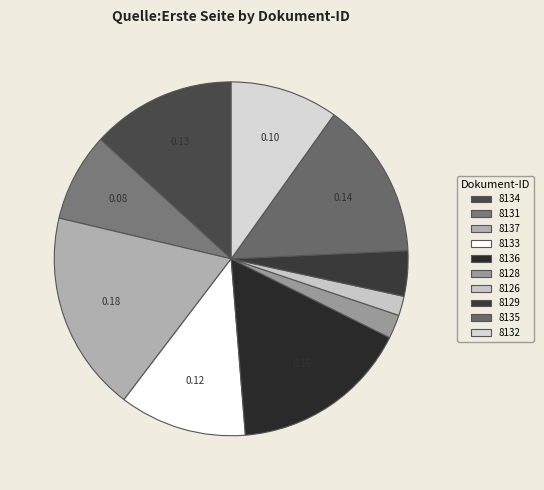

What is the largest slice in the pie chart?

8137